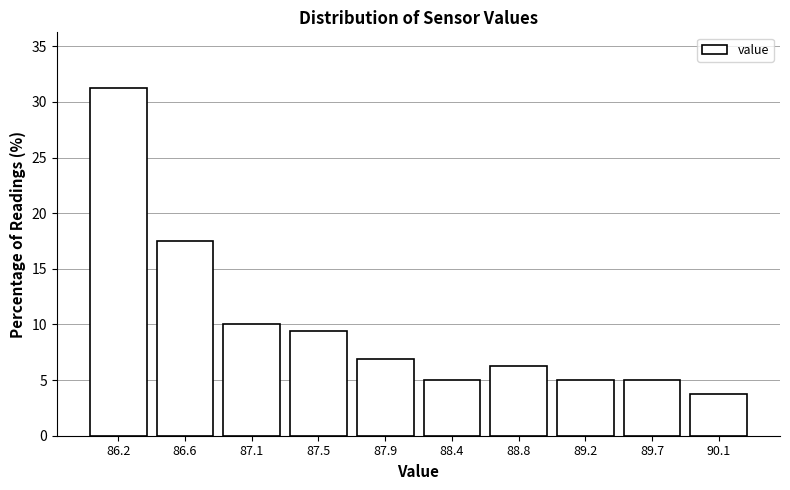

How tall is the bar that spans 88.58 to 89.01 on the x-axis? Neither the bar edges nor the heights are printed on the chart, so give them approximately, as read against the axes.

6.5